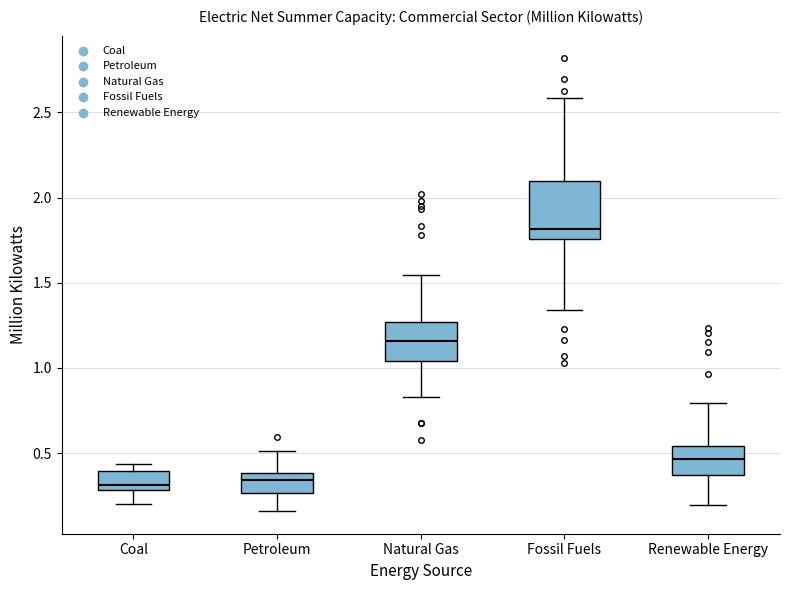

Which box's median line is the highest?

Fossil Fuels